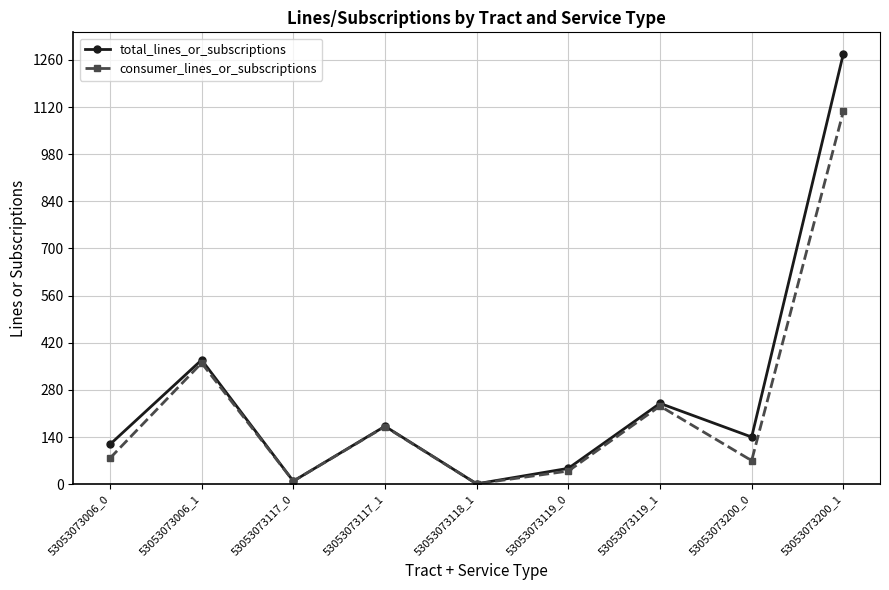

What is the total value across all series at 53053073117_1?

343